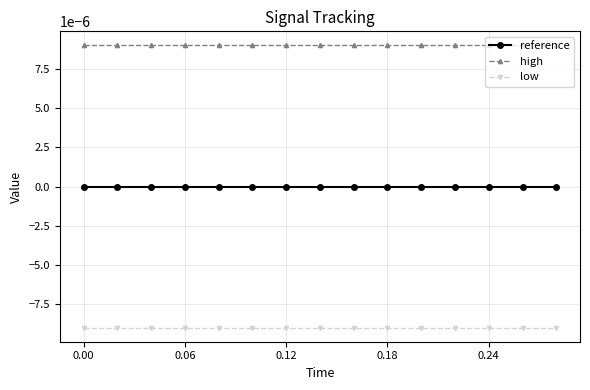

Is this an area chart (filled region under the line)?

No